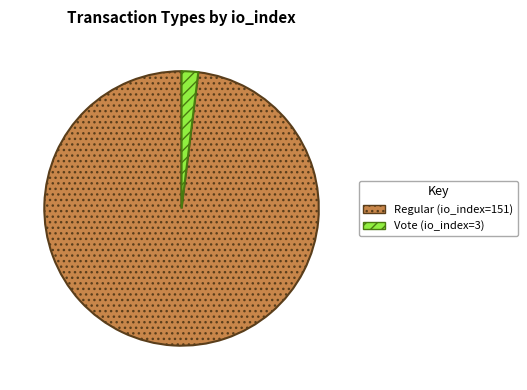

How many slices are in this pie chart?

2